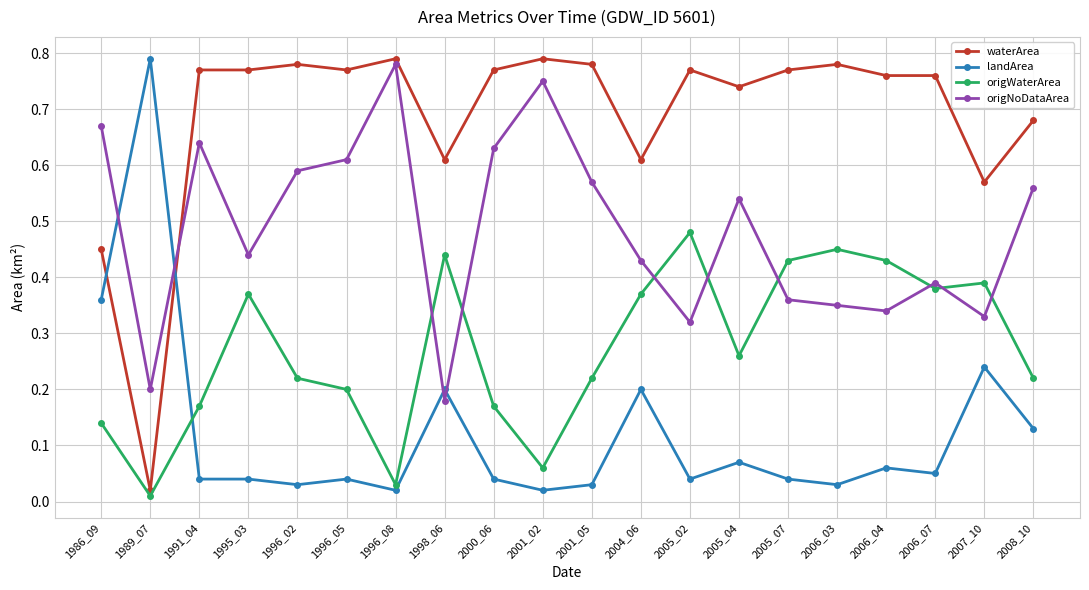

What are all the series names shown in the legend?

waterArea, landArea, origWaterArea, origNoDataArea